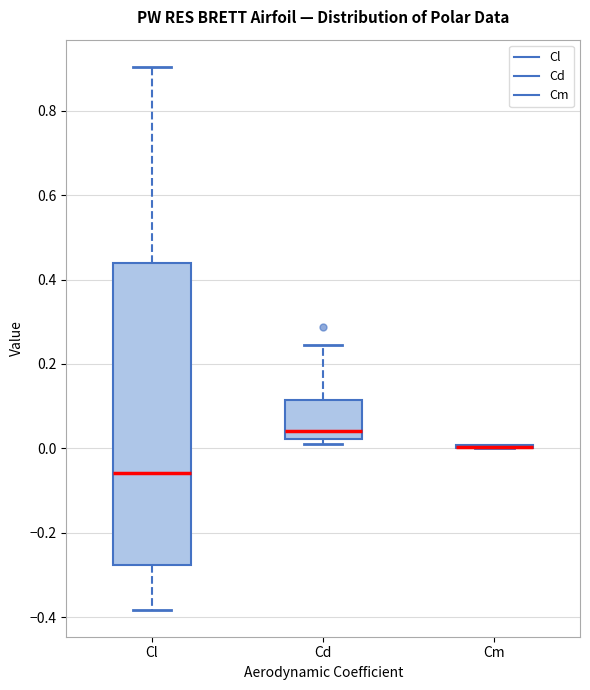

Reading left to right, read every box against the y-axis: the position of its median line, the range the box covers, and the ends of its whiskers. The values are not printed on the chart, so give them approximately, as read against the axis.

Cl: median -0.06, box -0.28 to 0.44, whiskers -0.38 to 0.90
Cd: median 0.04, box 0.02 to 0.12, whiskers 0.00 to 0.24
Cm: box collapsed to a line at 0.00, whiskers 0.00 to 0.00